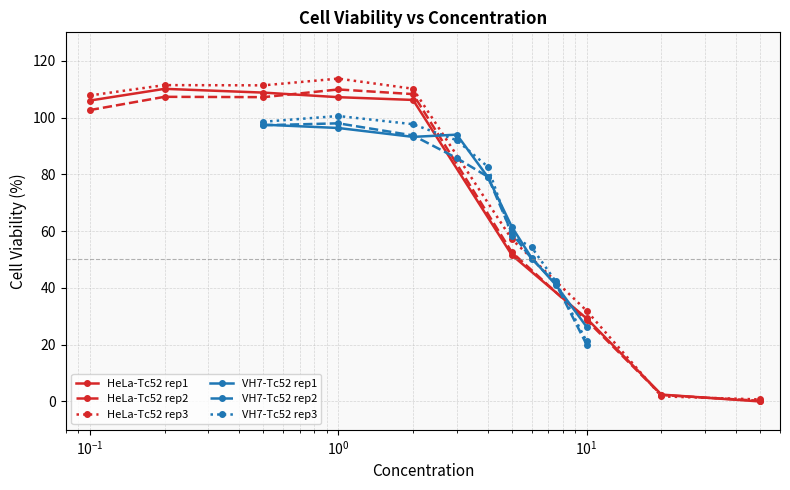

Which series has the largest range (max minus min)?

HeLa-Tc52 rep3